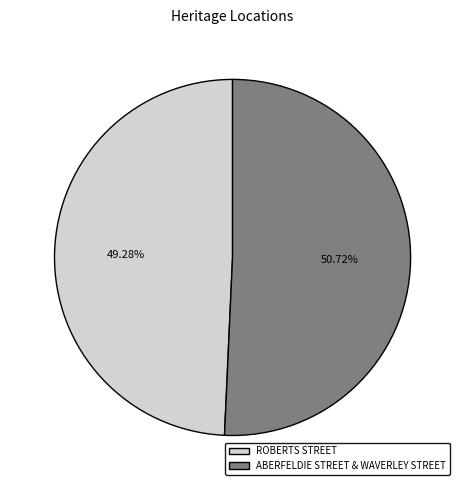

What percentage is NOT represented by ROBERTS STREET?

50.7%